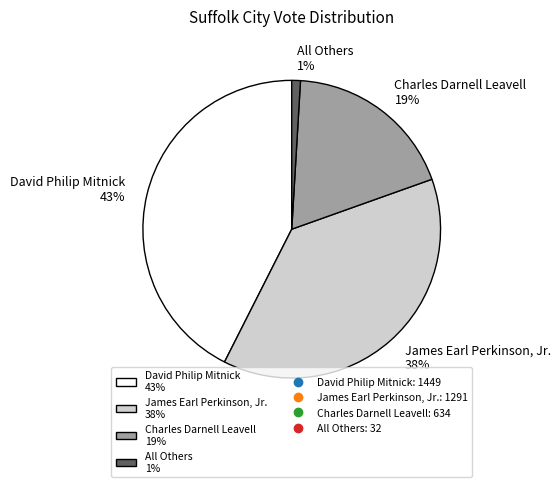

Which has a higher value, James Earl Perkinson, Jr. or David Philip Mitnick?

David Philip Mitnick